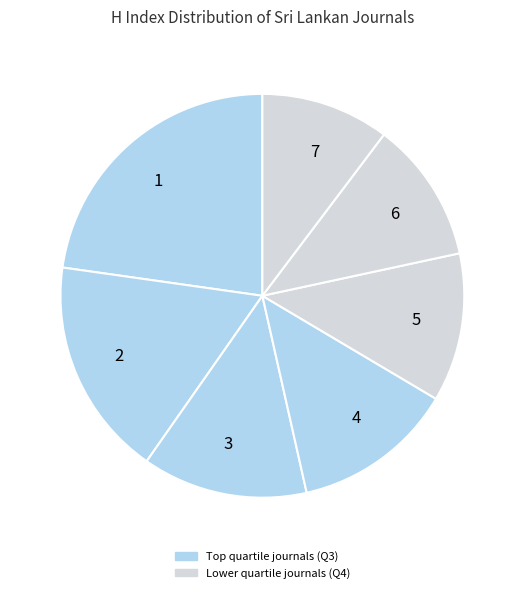

Does any single category account for the majority?

No